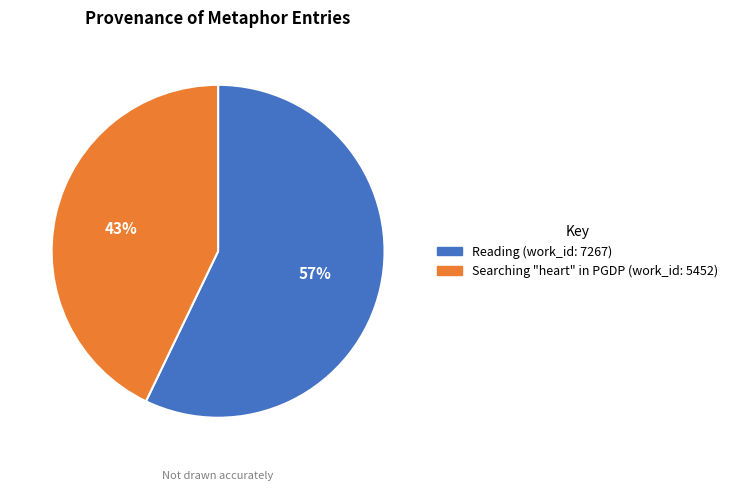

Which slice is the largest?

Reading